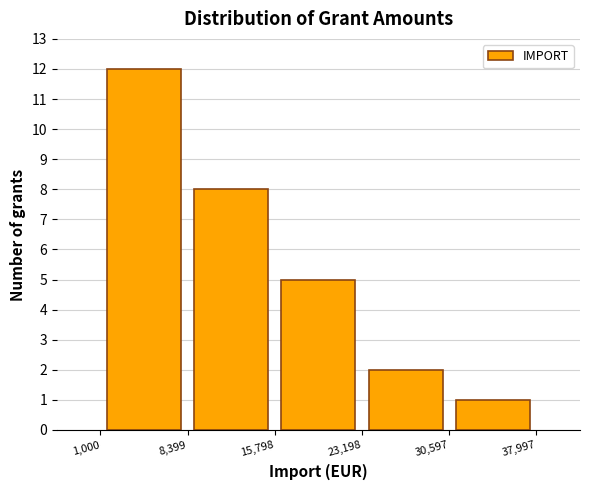

Reading left to right, transcribe this chart: for each bar, give the range it covers on the x-axis and its height. The values are not printed on the chart, so give them approximately, as read against the axis.

1,000 to 8,399: 12
8,399 to 15,798: 8
15,798 to 23,198: 5
23,198 to 30,597: 2
30,597 to 37,997: 1